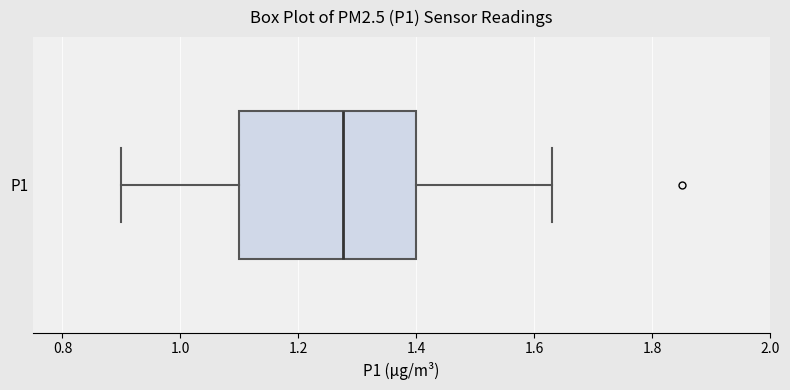

Transcribe this box plot: give where the median line is, the range the box spans, and where the two whiskers end, as read against the x-axis. The values are not printed on the chart, so give them approximately, as read against the axis.

median 1.28, box 1.10 to 1.40, whiskers 0.90 to 1.64